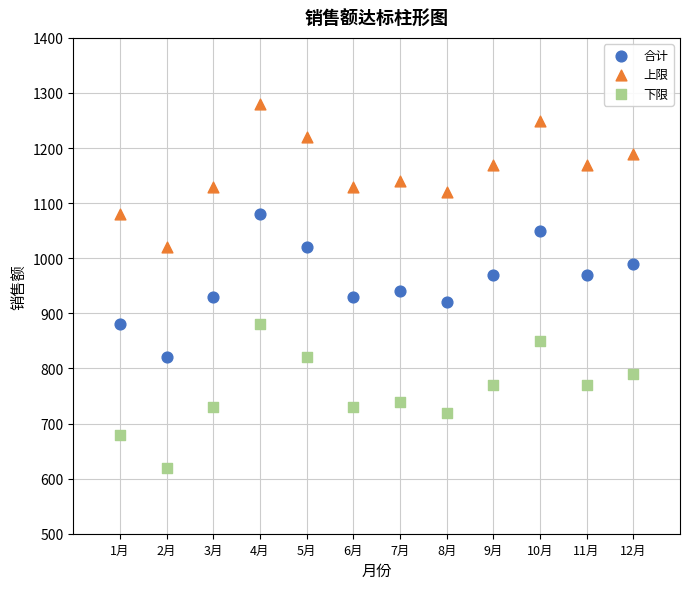

Which series contains the highest Y value?

上限